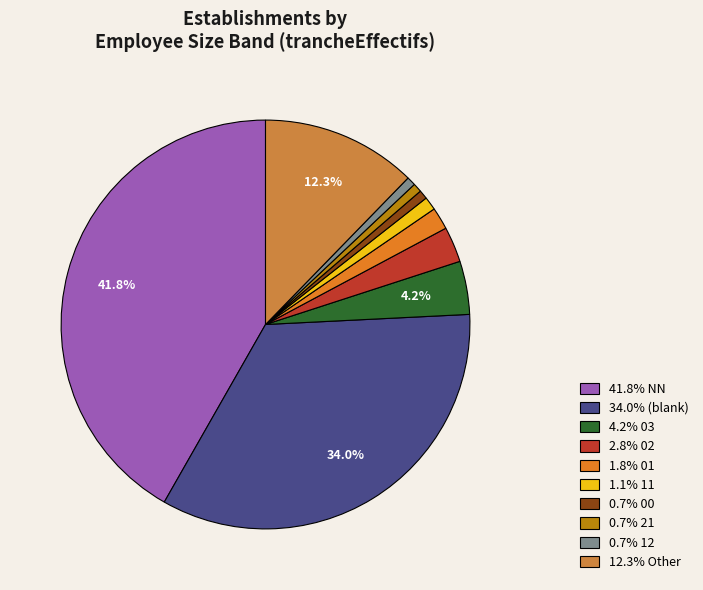

Count the number of slices in the pie.

10